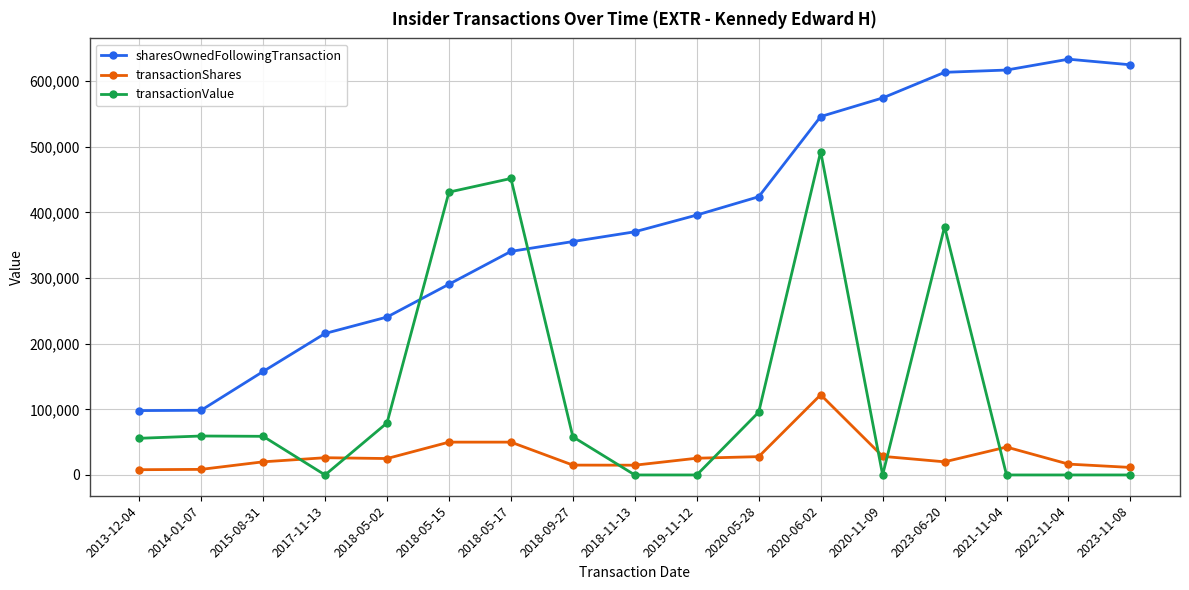

Between 2015-08-31 and 2018-11-13, which series saw the biggest shift?

sharesOwnedFollowingTransaction